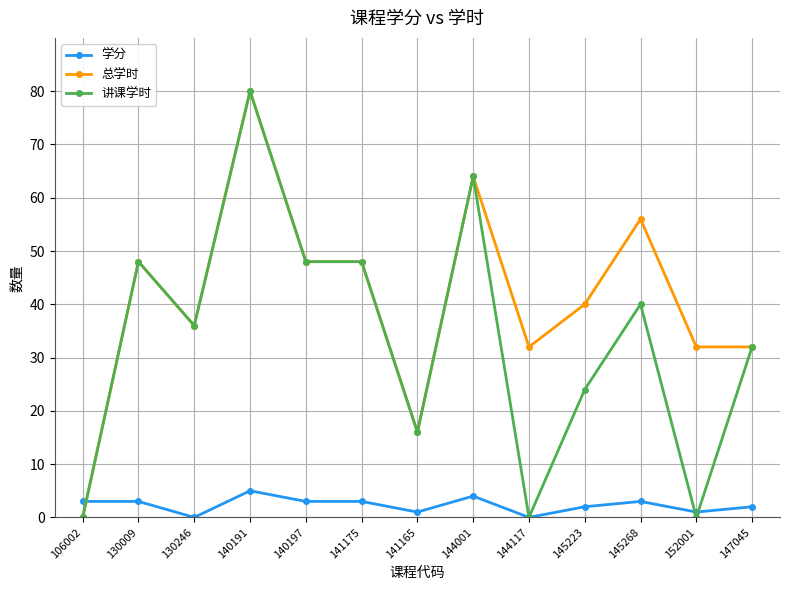

How many distinct data groups are displayed?

3